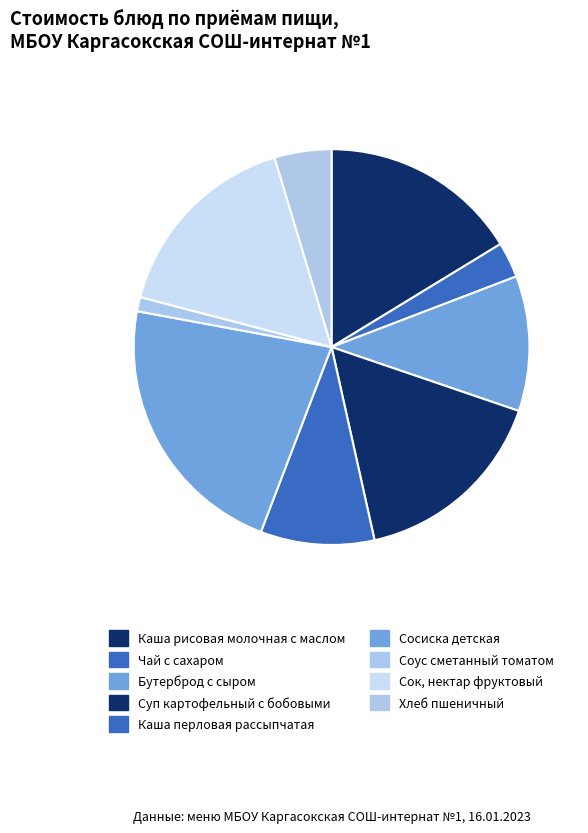

To the nearest percent, what portion does Сок, нектар фруктовый represent?

16%